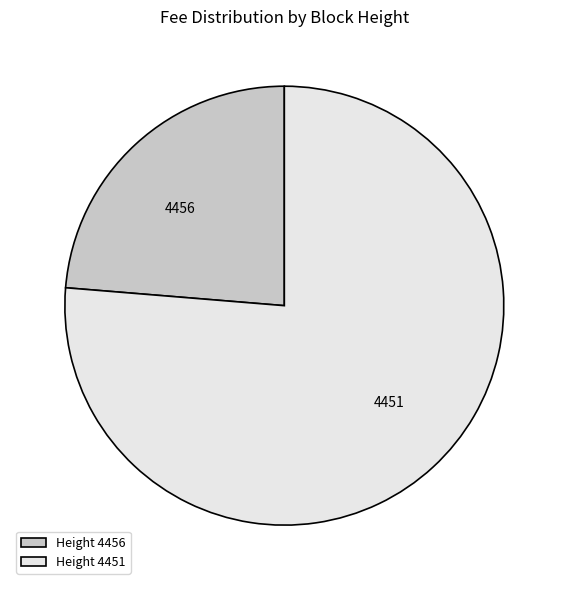

Is there a majority slice in this chart?

Yes